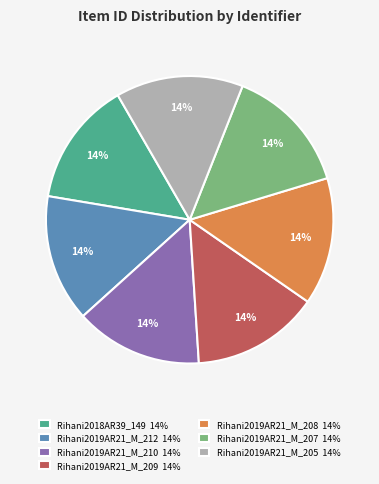

True or false: Rihani2019AR21_M_207 14% accounts for 14% of the total.

True